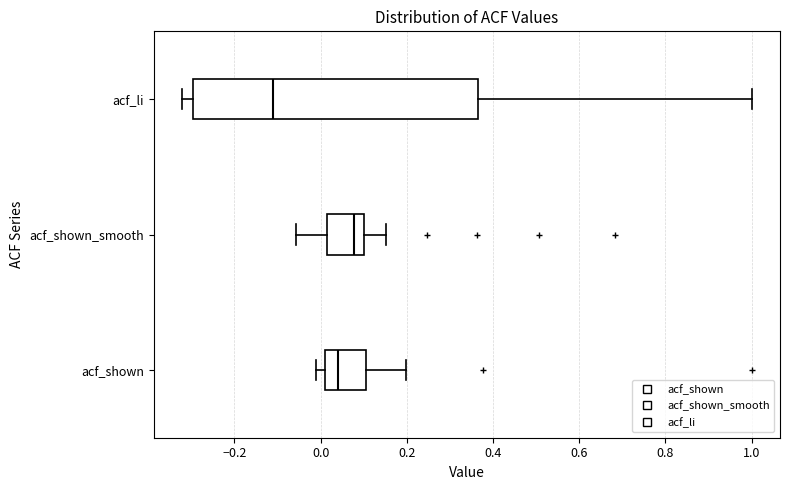

Which box has the furthest to the left median line?

acf_li